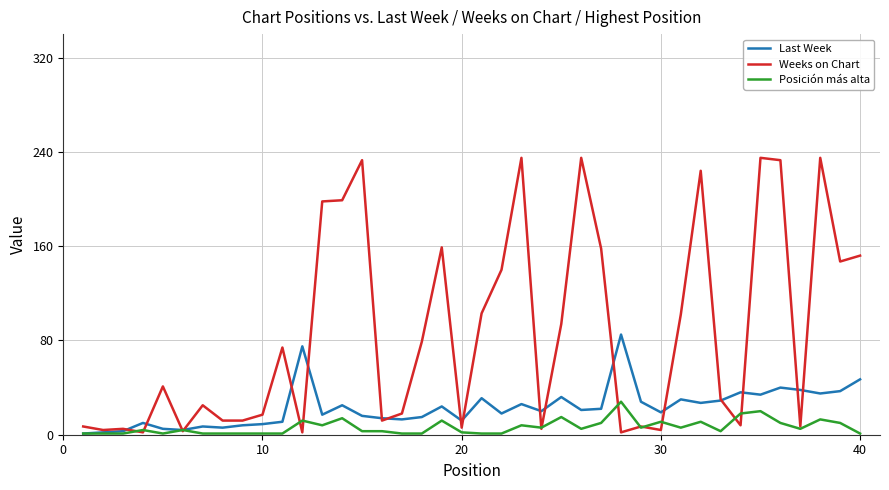

Which series has the largest total across all categories?

Weeks on Chart